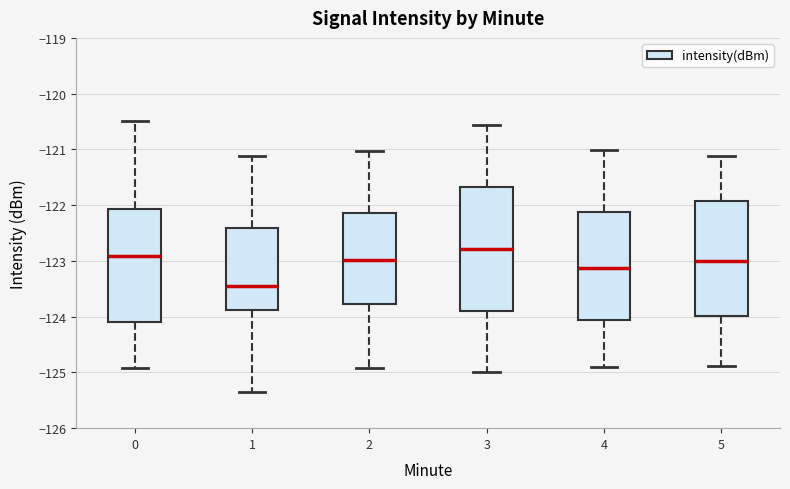

Reading left to right, read every box against the y-axis: the position of its median line, the range the box covers, and the ends of its whiskers. The values are not printed on the chart, so give them approximately, as read against the axis.

0: median -122.9, box -124.1 to -122.1, whiskers -124.9 to -120.5
1: median -123.5, box -123.9 to -122.4, whiskers -125.4 to -121.1
2: median -123.0, box -123.8 to -122.1, whiskers -124.9 to -121.0
3: median -122.8, box -123.9 to -121.7, whiskers -125.0 to -120.6
4: median -123.1, box -124.1 to -122.1, whiskers -124.9 to -121.0
5: median -123.0, box -124.0 to -121.9, whiskers -124.9 to -121.1